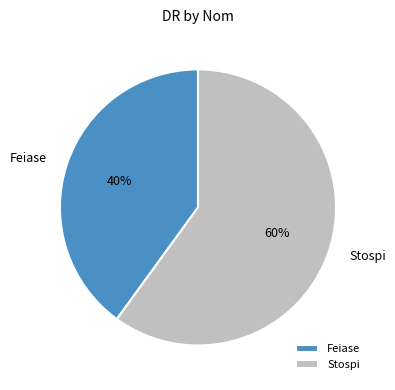

Do Stospi and Feiase together represent more than half of the pie?

Yes